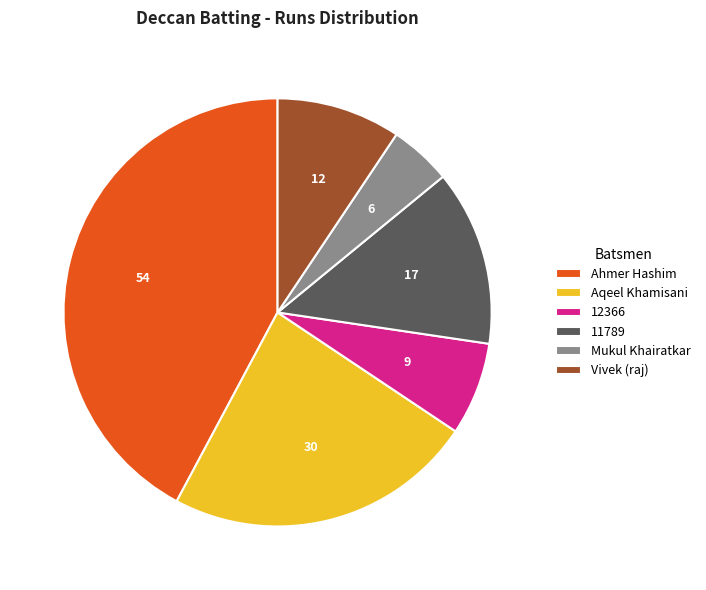

Approximately how many times larger is the value at 12366 compared to Ahmer Hashim?

0.2